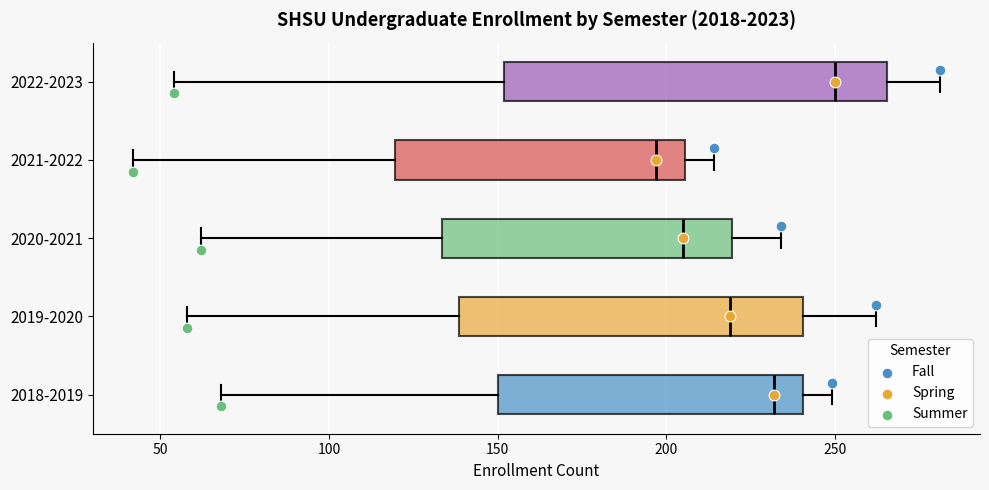

Reading bottom to top, read every box against the x-axis: the position of its median line, the range the box covers, and the ends of its whiskers. The values are not printed on the chart, so give them approximately, as read against the axis.

2018-2019: median 230, box 150 to 240, whiskers 70 to 250
2019-2020: median 220, box 140 to 240, whiskers 60 to 260
2020-2021: median 205, box 135 to 220, whiskers 60 to 235
2021-2022: median 195, box 120 to 205, whiskers 40 to 215
2022-2023: median 250, box 150 to 265, whiskers 55 to 280